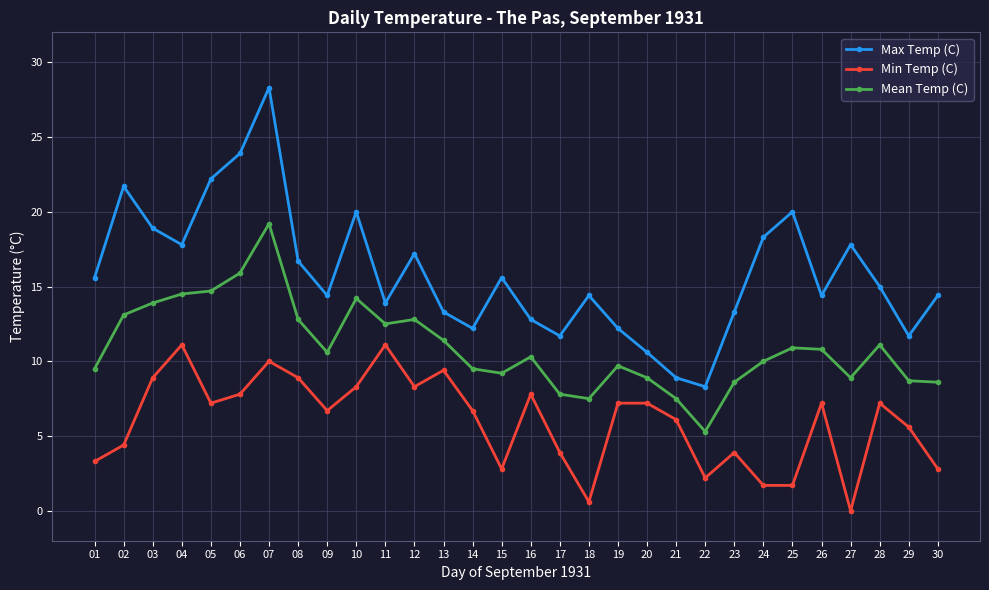

What is the difference between the maximum and minimum values in the Min Temp (C) series?

11.1